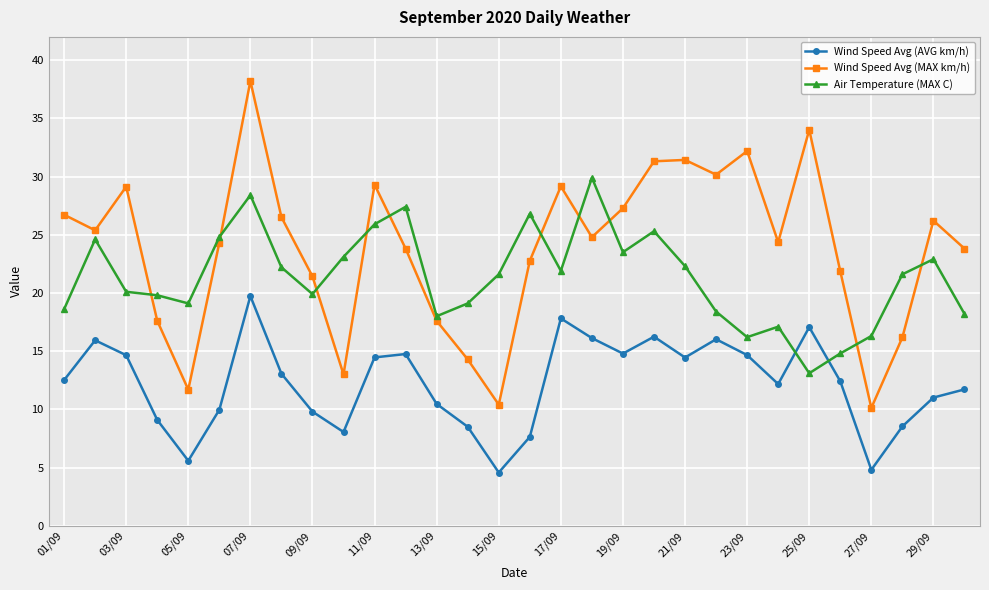

Which series has the widest spread of values?

Wind Speed Avg (MAX km/h)